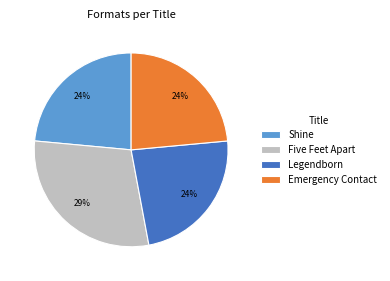

Is Five Feet Apart the majority of the pie?

No